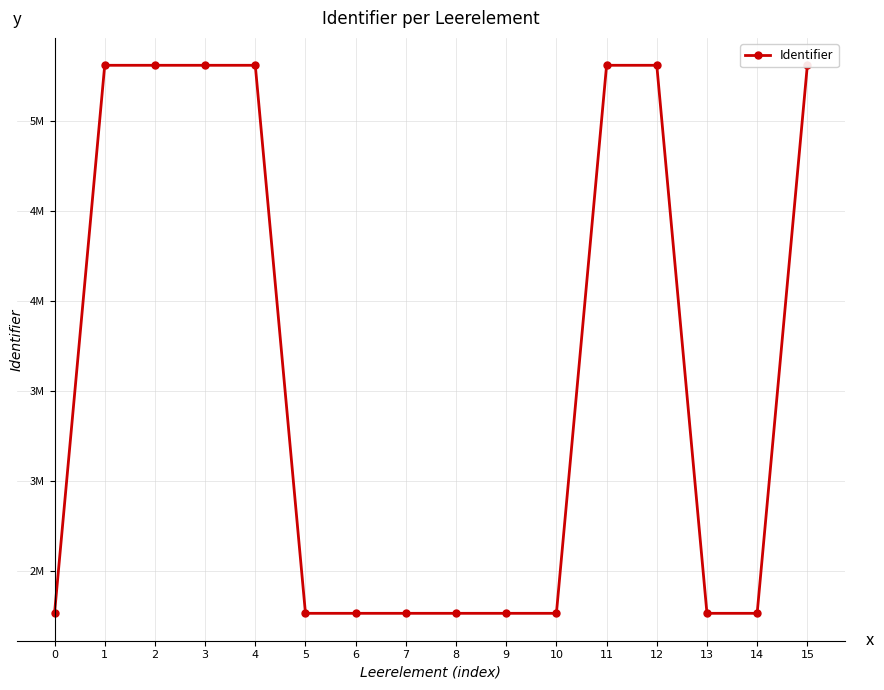

List the labels in order of value, smallest first.

0, 5, 6, 7, 8, 9, 10, 13, 14, 1, 2, 3, 4, 11, 12, 15